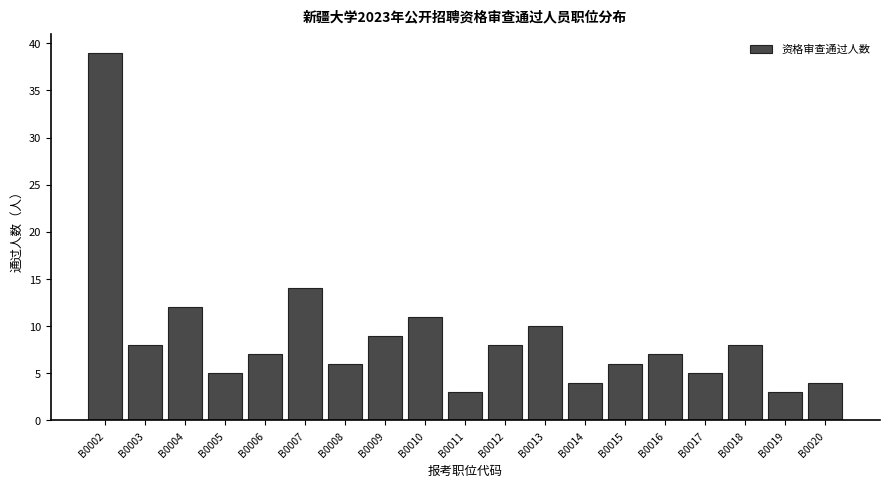

Reading right to left, extract all data points from this chart.

4	3	8	5	7	6	4	10	8	3	11	9	6	14	7	5	12	8	39